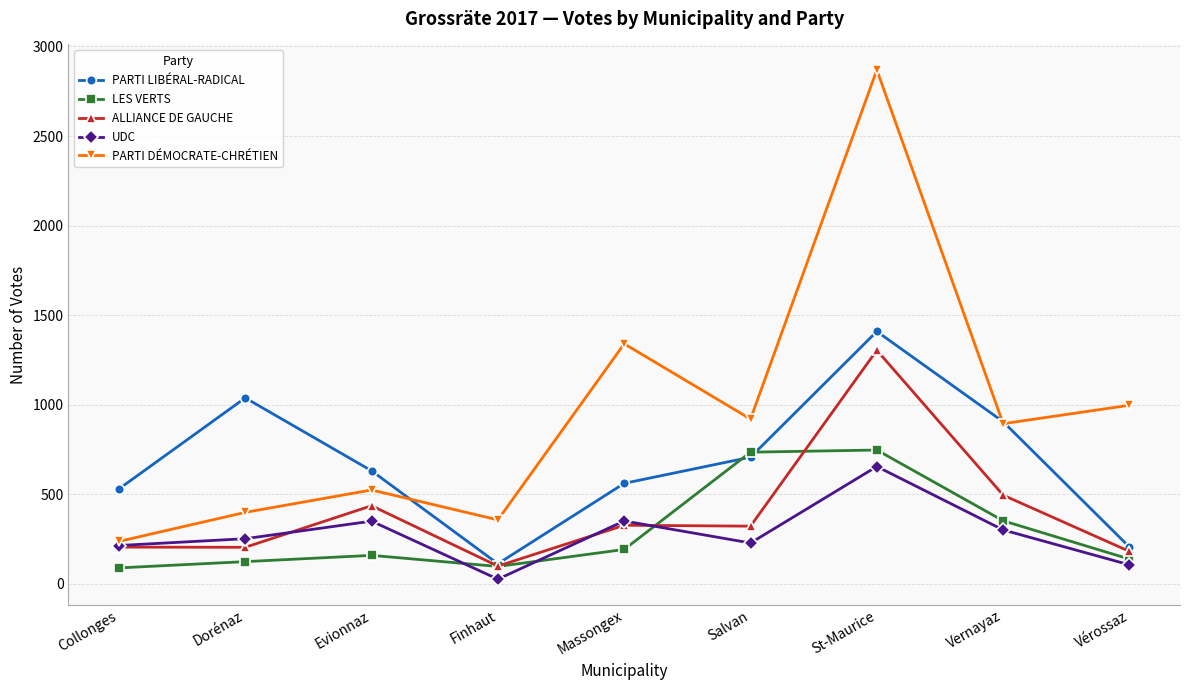

At which category does PARTI LIBÉRAL-RADICAL reach its first local peak?

Dorénaz